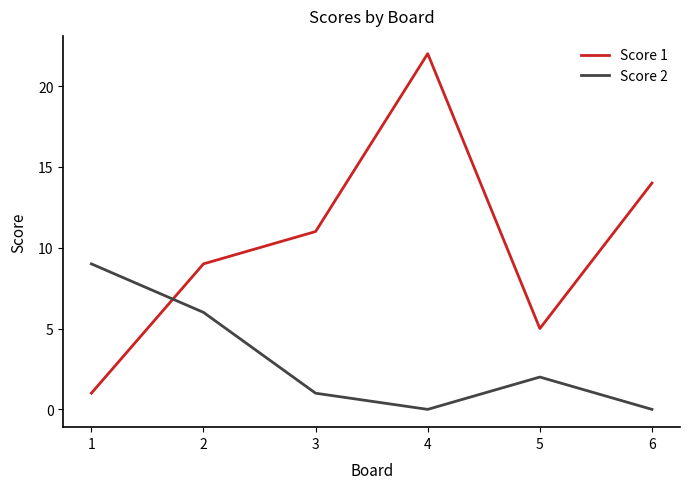

Reading left to right, transcribe all the data shown in this chart.

Score 1: 1=1	2=9	3=11	4=22	5=5	6=14
Score 2: 1=9	2=6	3=1	4=0	5=2	6=0